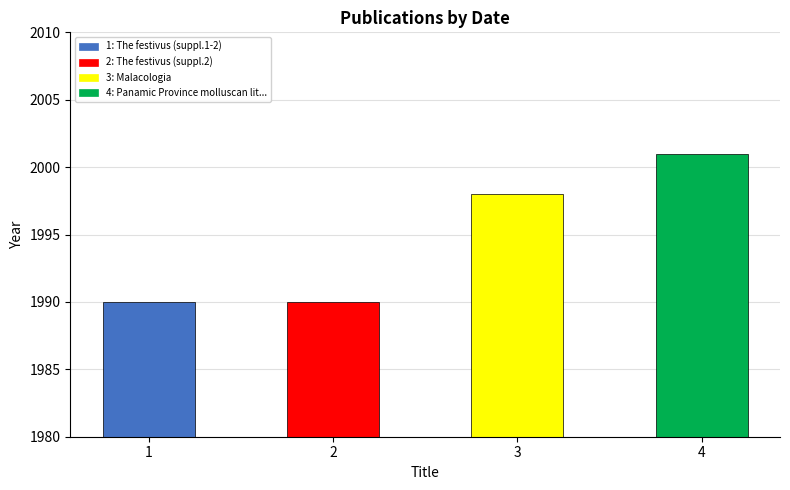

What is the value of the 1st bar from the left?

1990